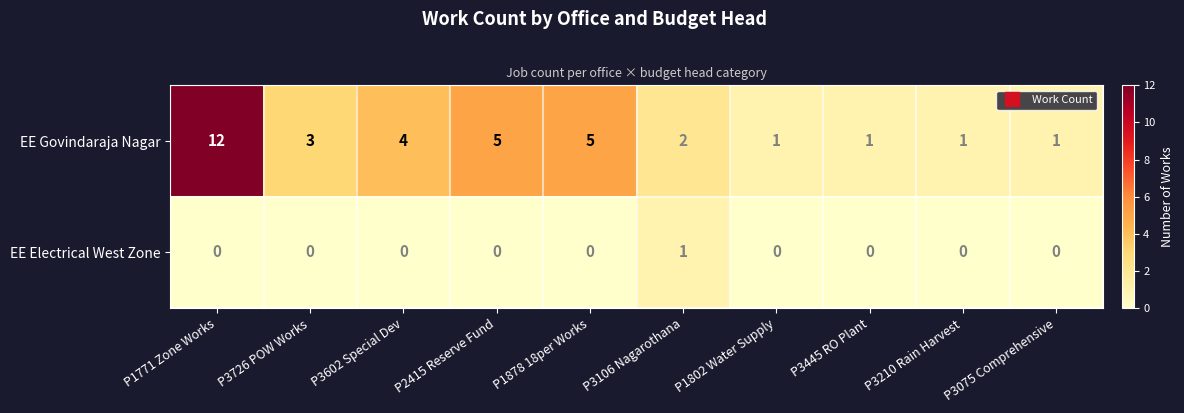

Which series has the largest total across all categories?

EE Govindaraja Nagar